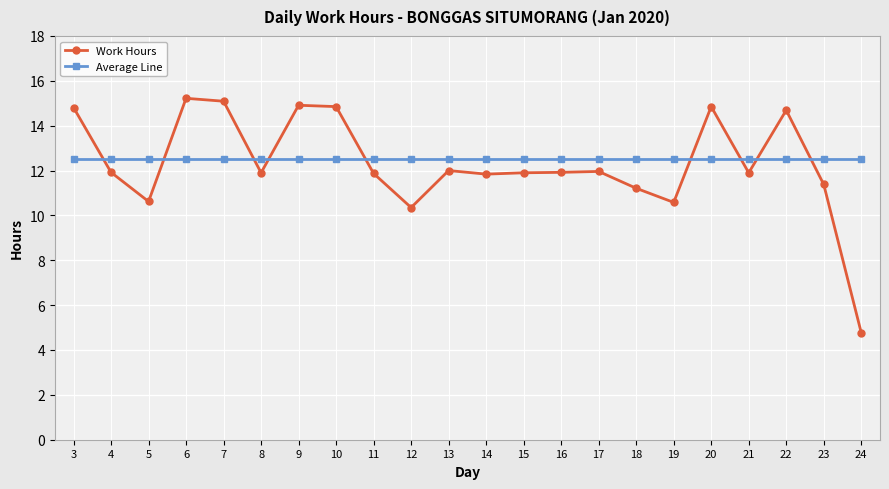

At which label does Work Hours reach its minimum?

24